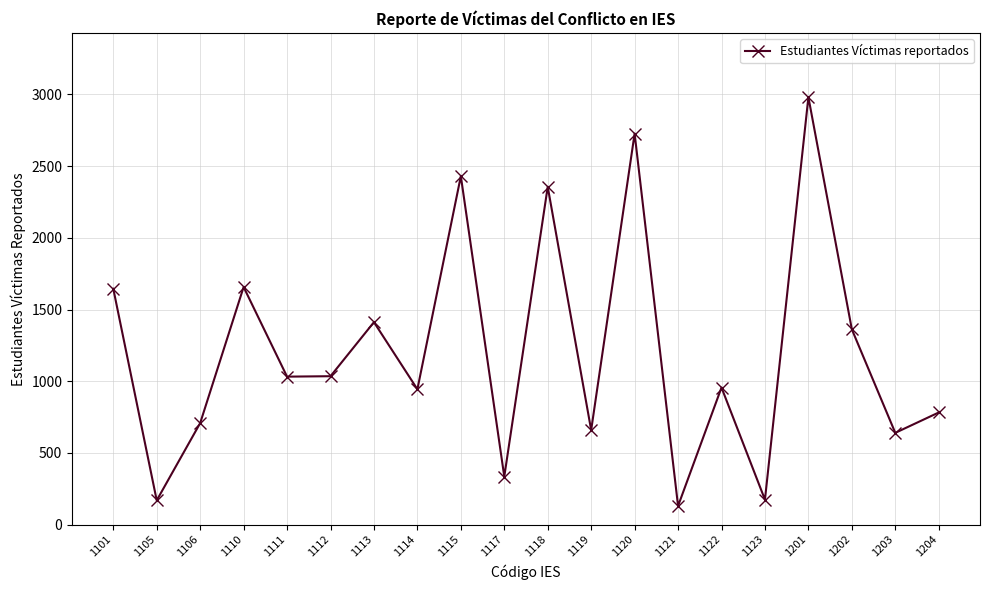

How many interior local valleys (lower than both neighbors) does the data have?

8